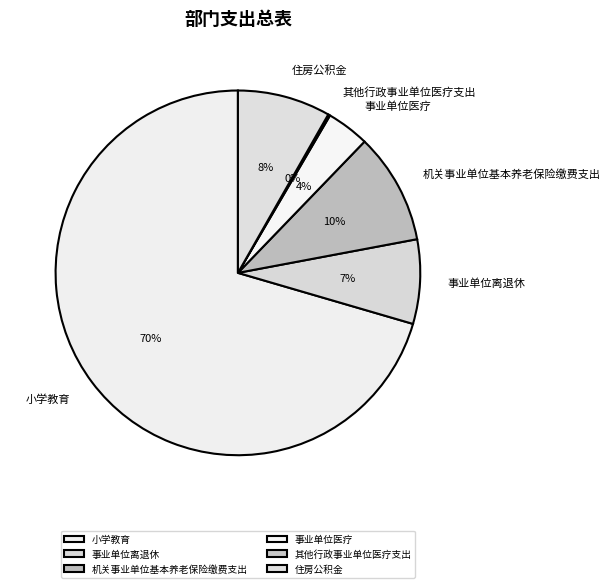

Which has a higher value, 事业单位离退休 or 住房公积金?

住房公积金